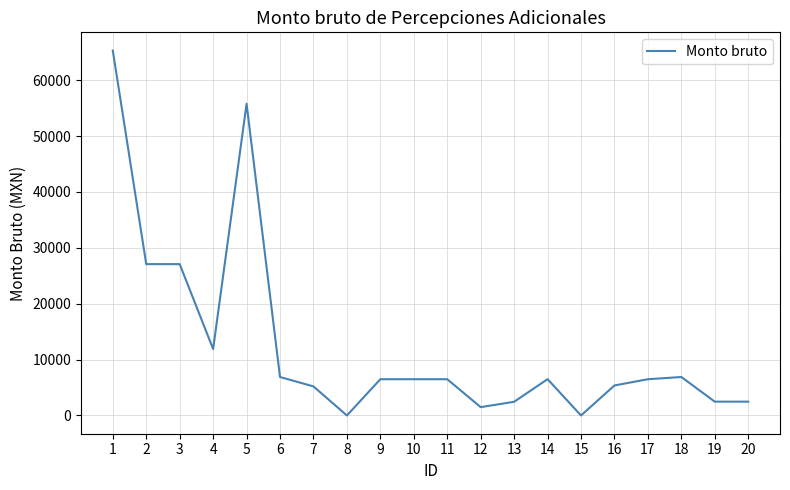

What is the sum of all values?

252804.8